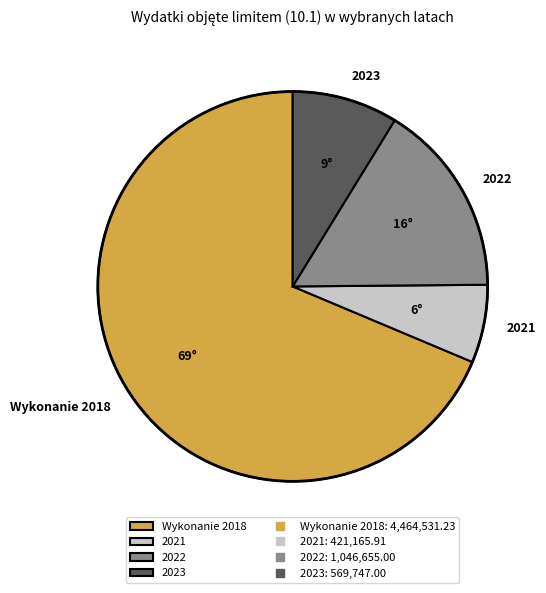

Which has a higher value, Wykonanie 2018 or 2022?

Wykonanie 2018